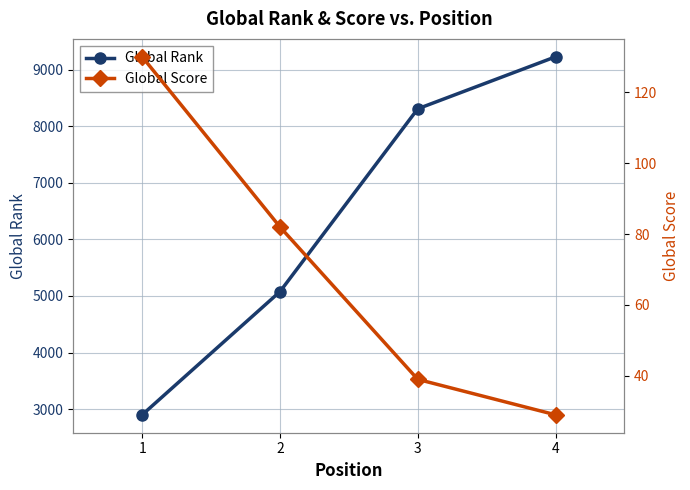

True or false: Global Score has more than 1 interior local peaks.

False